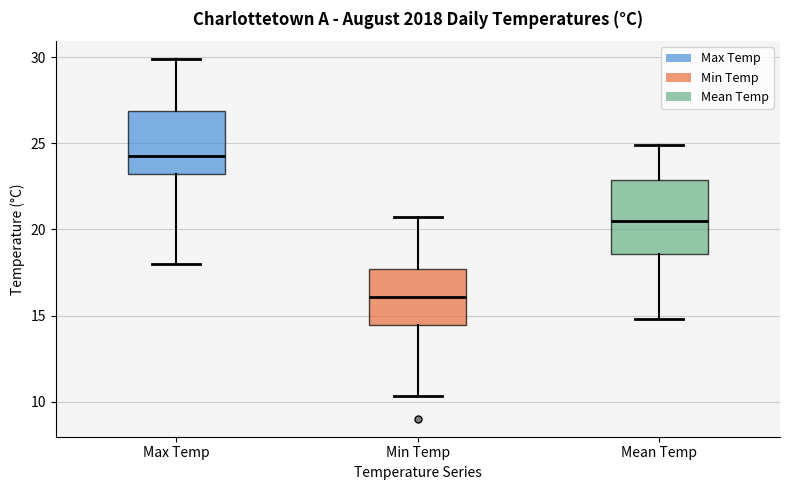

Reading left to right, transcribe this box plot: for each box, give where its median line is, the range the box spans, and where its two whiskers end, as read against the y-axis. The values are not printed on the chart, so give them approximately, as read against the axis.

Max Temp: median 24.5, box 23.0 to 27.0, whiskers 18.0 to 30.0
Min Temp: median 16.0, box 14.5 to 17.5, whiskers 10.5 to 20.5
Mean Temp: median 20.5, box 18.5 to 23.0, whiskers 15.0 to 25.0